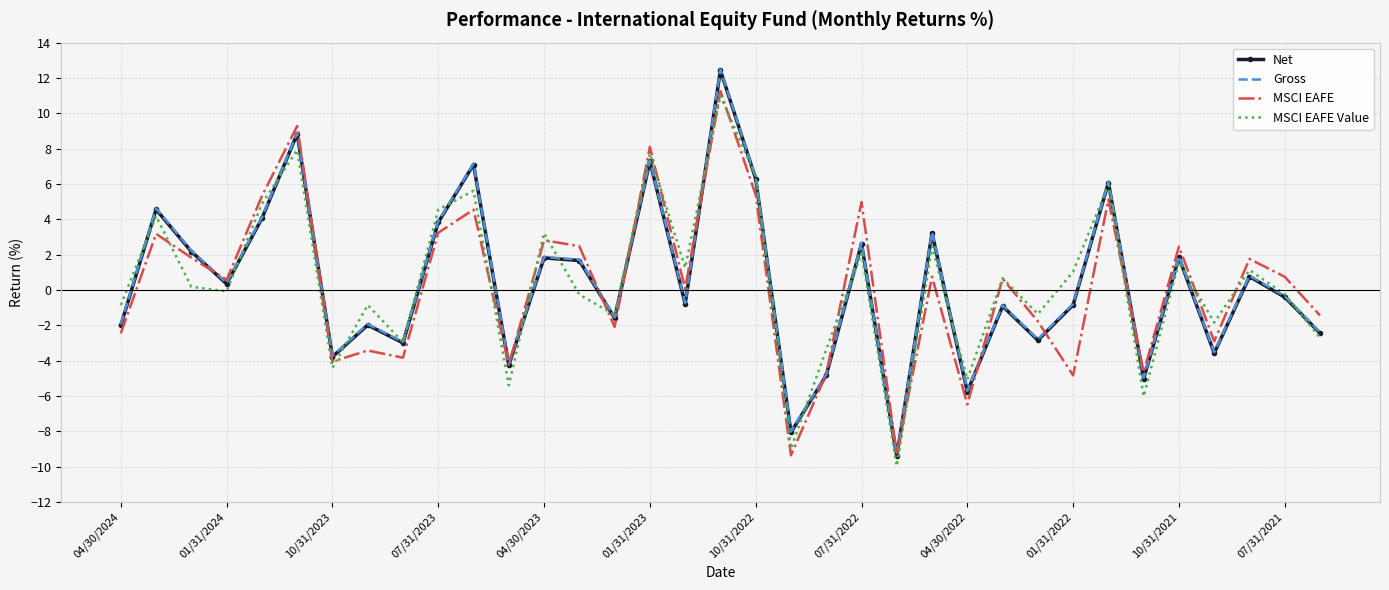

What is the lowest value of the MSCI EAFE series?

-9.3